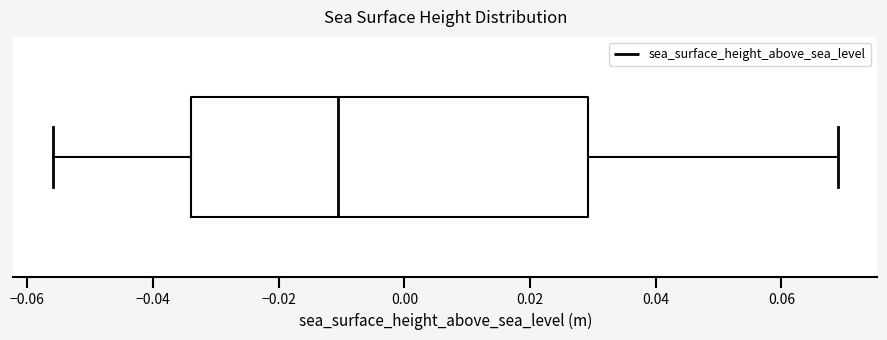

Where is the right edge of the box on the x-axis? The values are not printed on the chart, so give them approximately, as read against the axis.

0.030